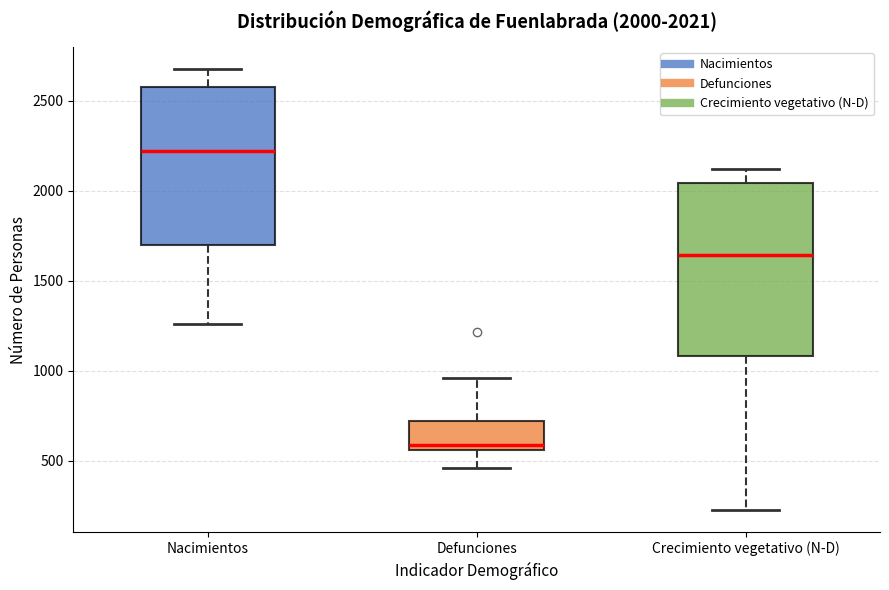

Which box is the tallest, from its lower edge to its upper edge?

Crecimiento vegetativo (N-D)